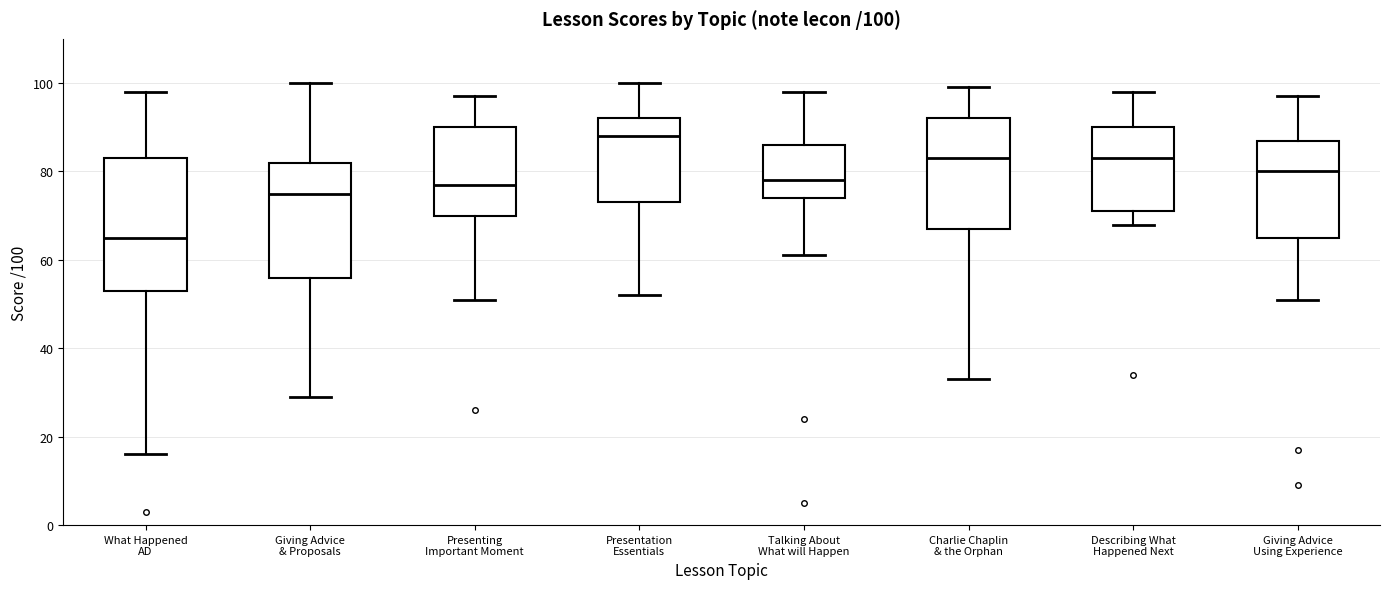

Comparing the boxes themselves (not the whiskers), which one is the tallest?

What Happened AD